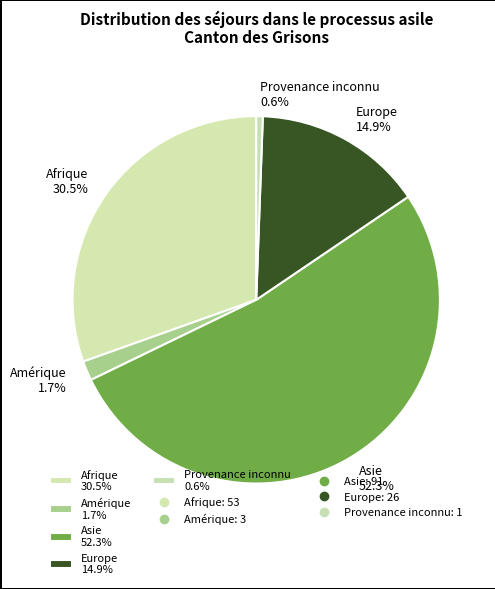

Which slice is the smallest?

Provenance inconnu